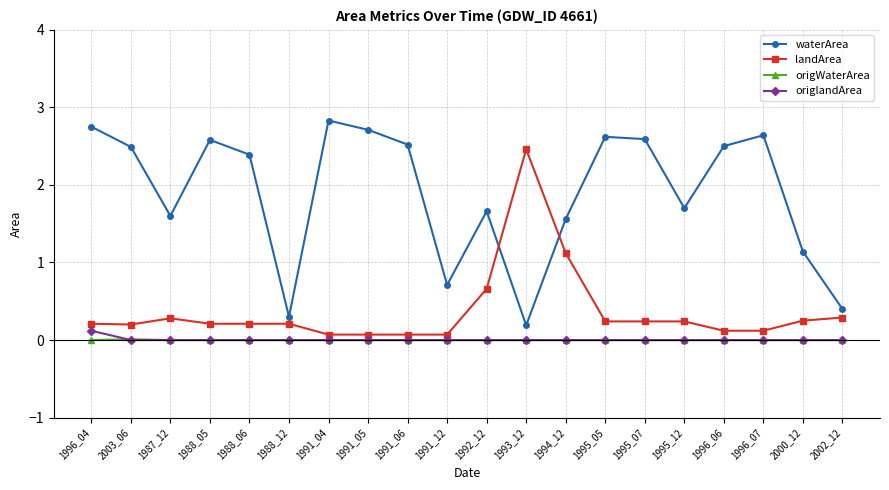

At how many categories does at least one series exceed 0?

20